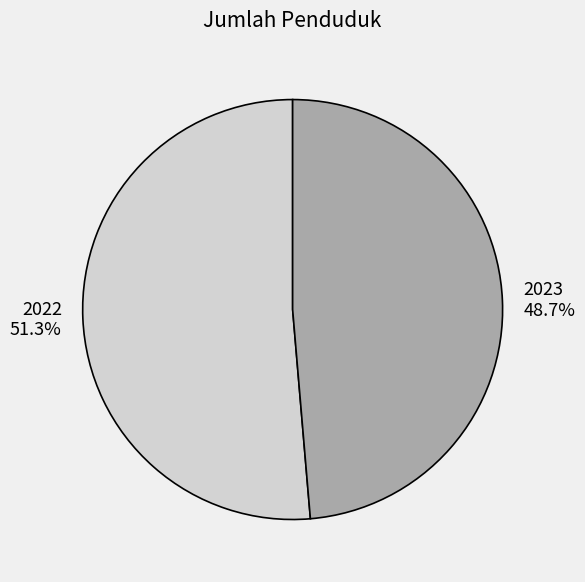

True or false: 2023 accounts for 58% of the total.

False